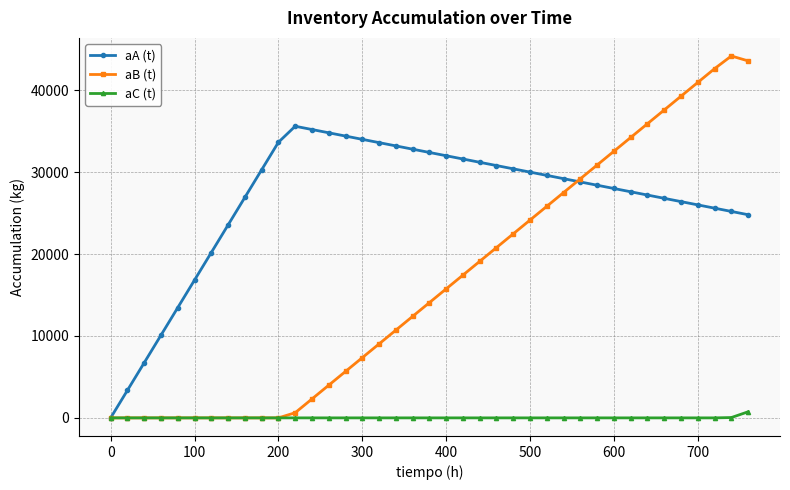

Count the number of data series in this chart.

3